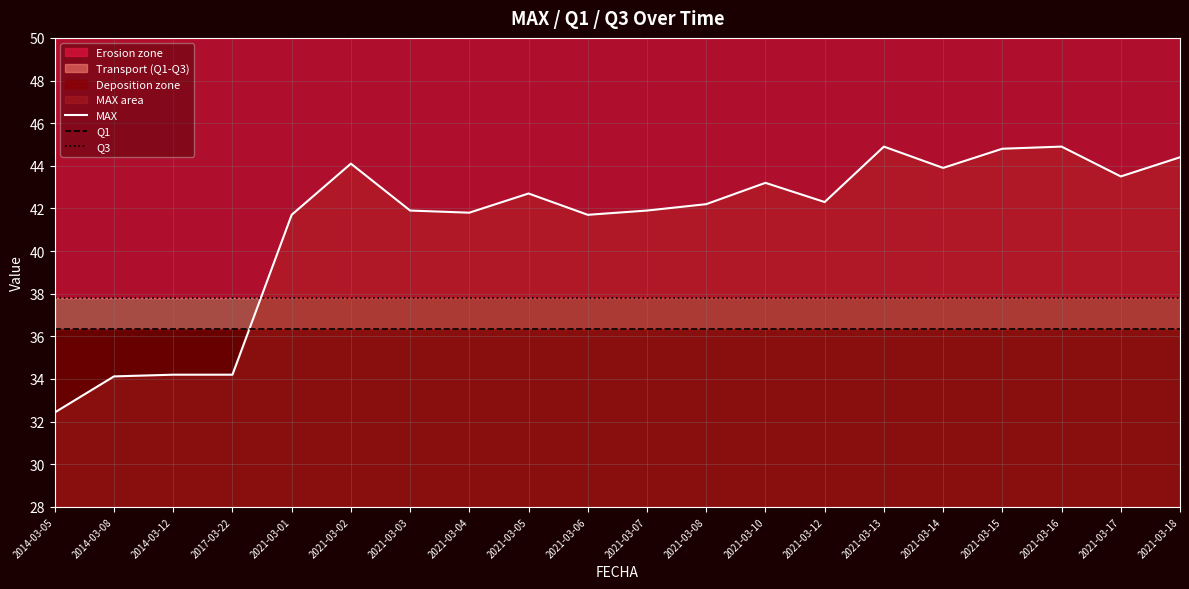

What is the sum of the Q3 values at 2021-03-18 and 2021-03-03?

75.6